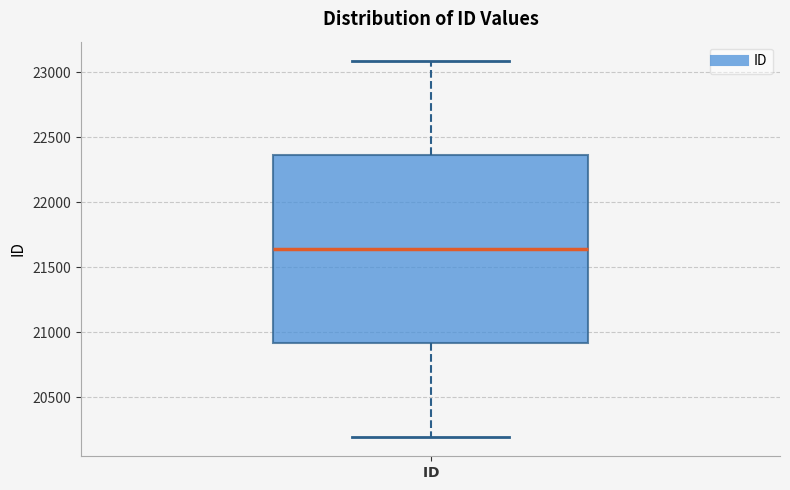

Transcribe this box plot: give where the median line is, the range the box spans, and where the two whiskers end, as read against the y-axis. The values are not printed on the chart, so give them approximately, as read against the axis.

median 21650, box 20900 to 22350, whiskers 20200 to 23100